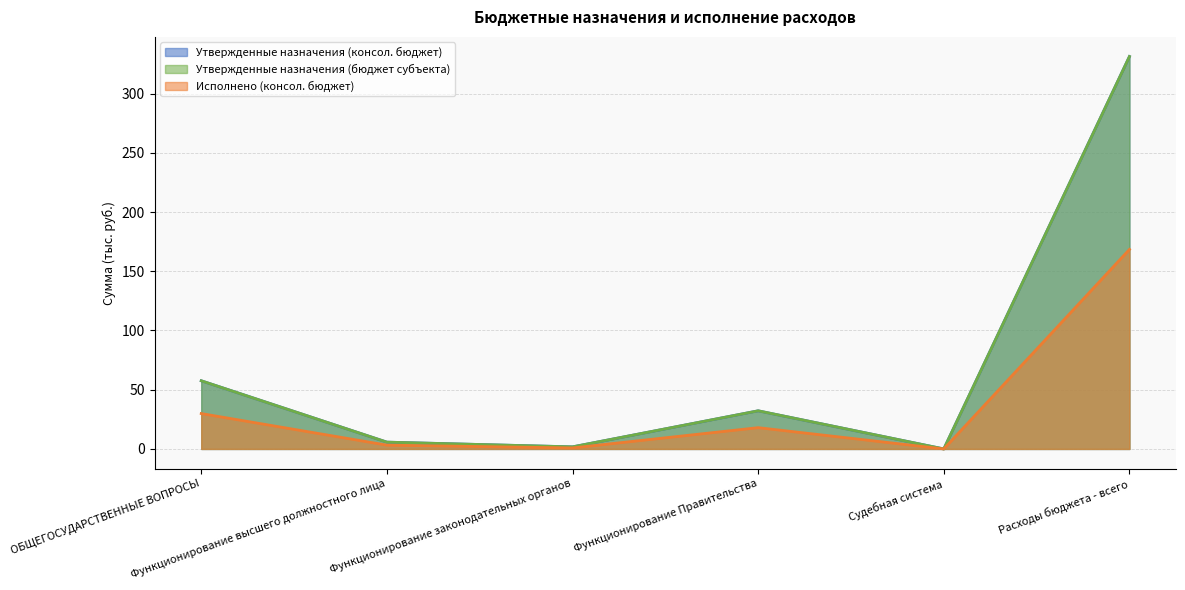

At how many categories does at least one series exceed 77?

1